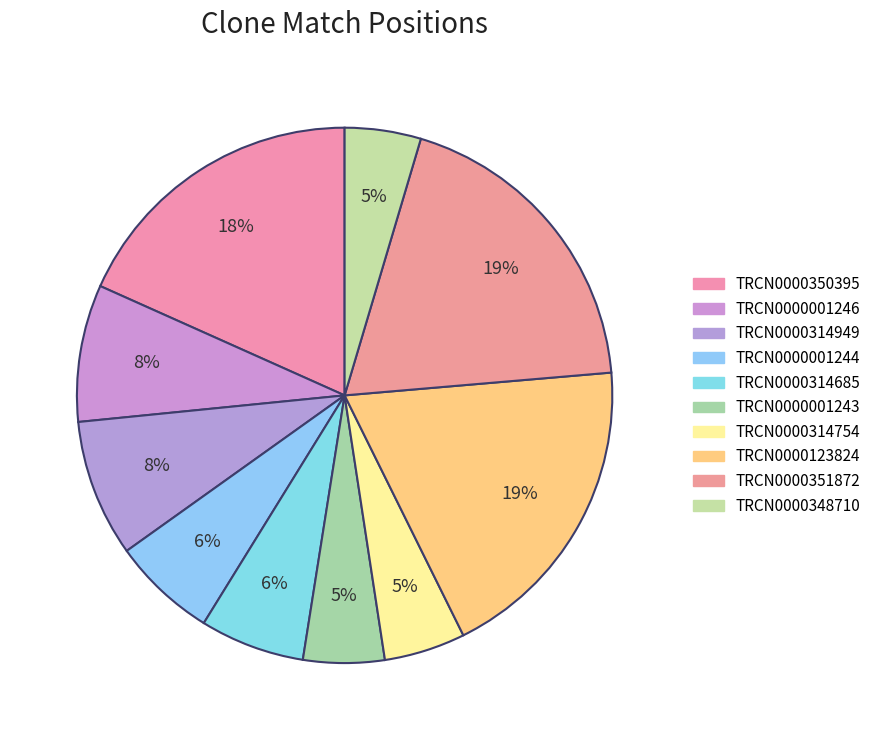

To the nearest percent, what is the difference between the largest and smallest slice percentages?

14%